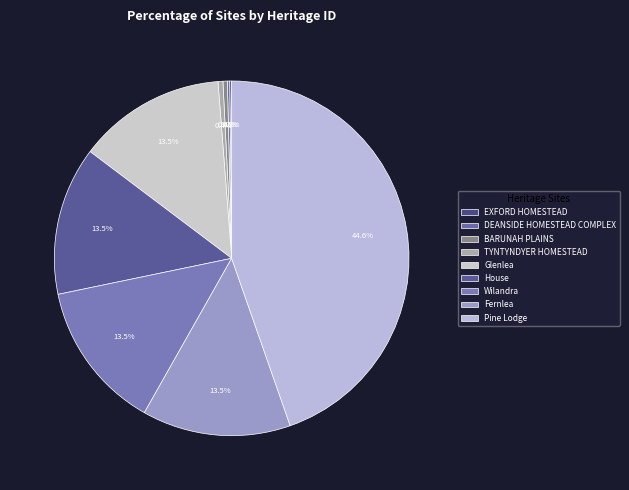

To the nearest percent, what percentage of the pie is Fernlea?

14%